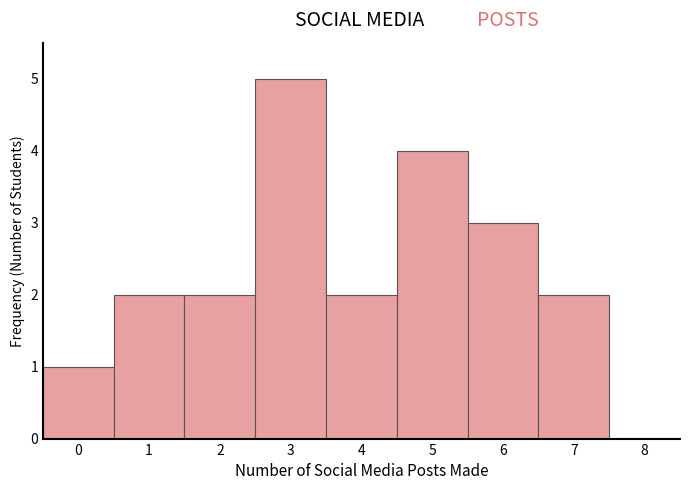

Which range on the x-axis has the tallest bar?

2.5 to 3.5